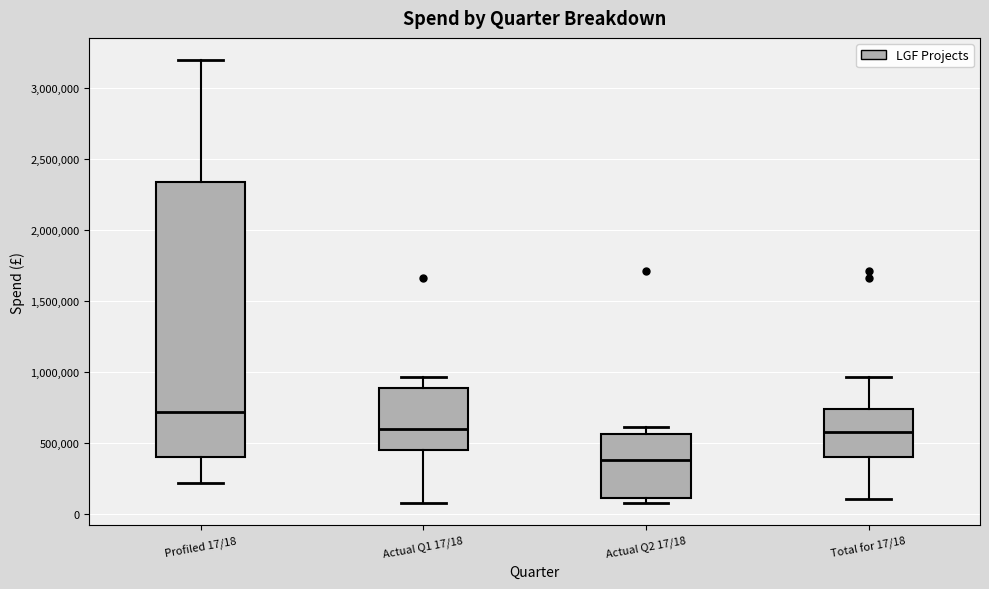

Reading left to right, read every box against the y-axis: the position of its median line, the range the box covers, and the ends of its whiskers. The values are not printed on the chart, so give them approximately, as read against the axis.

Profiled 17/18: median 700000, box 400000 to 2350000, whiskers 200000 to 3200000
Actual Q1 17/18: median 600000, box 450000 to 900000, whiskers 100000 to 950000
Actual Q2 17/18: median 400000, box 100000 to 550000, whiskers 100000 (just below the box's lower edge) to 600000
Total for 17/18: median 600000, box 400000 to 750000, whiskers 100000 to 950000